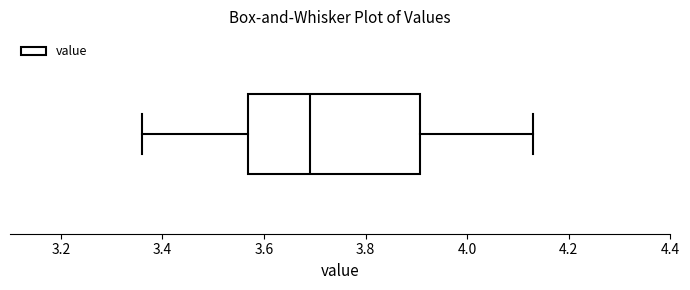

Read this box plot against the x-axis: the position of the median line, the range covered by the box, and the ends of both whiskers. The values are not printed on the chart, so give them approximately, as read against the axis.

median 3.70, box 3.56 to 3.90, whiskers 3.36 to 4.14